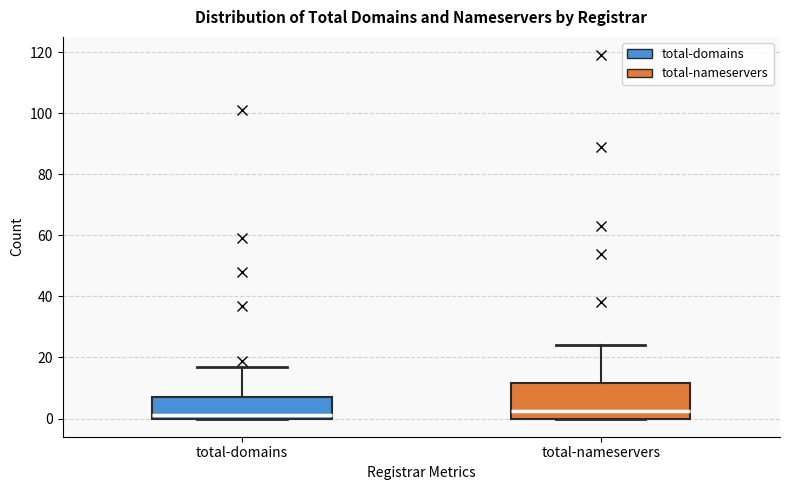

Reading left to right, transcribe this box plot: for each box, give where its median line is, the range the box spans, and where its two whiskers end, as read against the y-axis. The values are not printed on the chart, so give them approximately, as read against the axis.

total-domains: median 2, box 0 to 8, whiskers 0 to 18
total-nameservers: median 2, box 0 to 12, whiskers 0 to 24